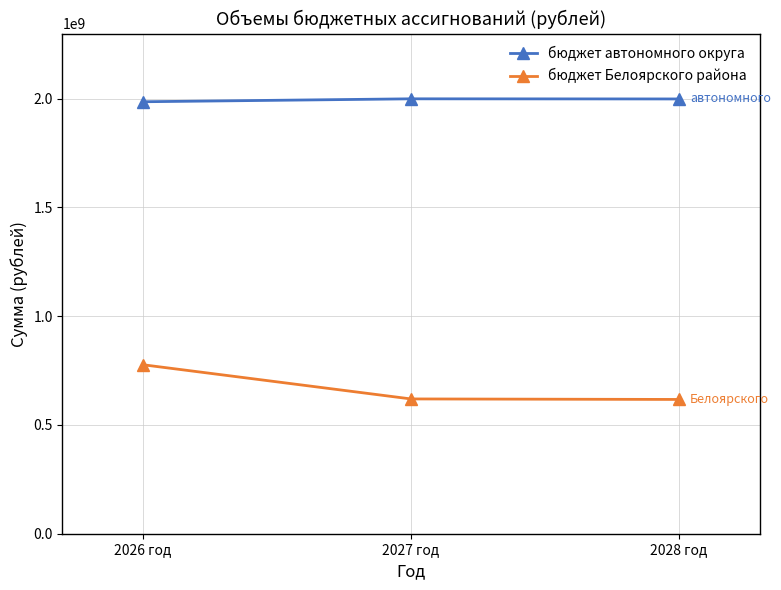

What are all the series names shown in the legend?

бюджет автономного округа, бюджет Белоярского района